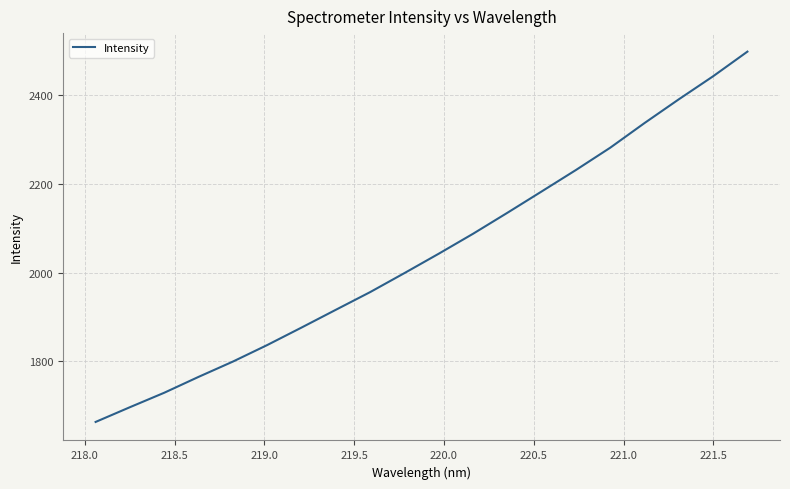

What is the smallest value displayed?

1663.3